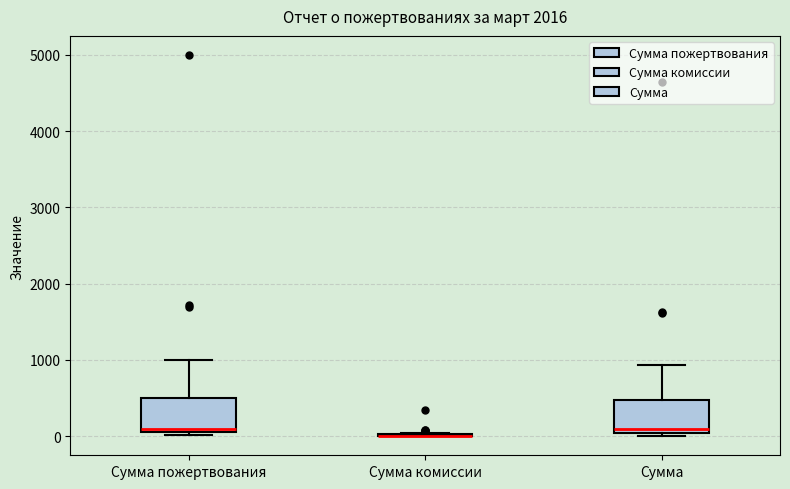

Reading left to right, read every box against the y-axis: the position of its median line, the range the box covers, and the ends of its whiskers. The values are not printed on the chart, so give them approximately, as read against the axis.

Сумма пожертвования: median 100 (just above the box's lower edge), box 100 to 500, whiskers 0 to 1000
Сумма комиссии: box collapsed to a line at 0, whiskers 0 to 0
Сумма: median 100, box 0 to 500, whiskers 0 (just below the box's lower edge) to 900